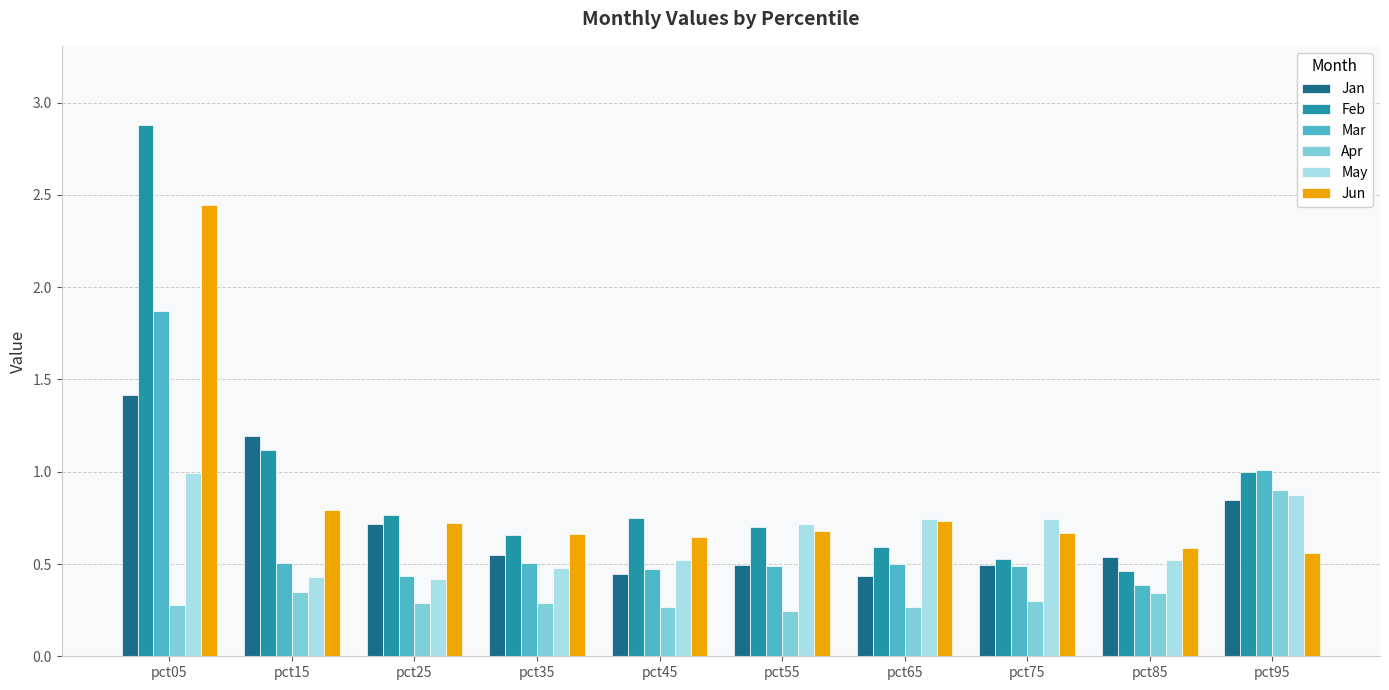

The Feb series shows 1.0 at pct55. True or false?

False